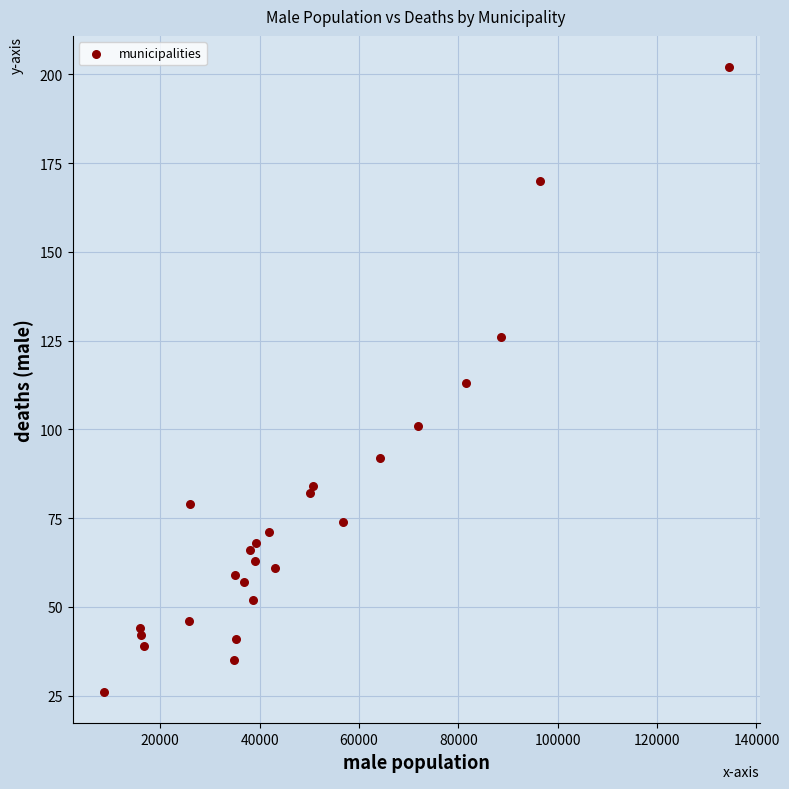

What is the range of X values (max minus min)?

125777